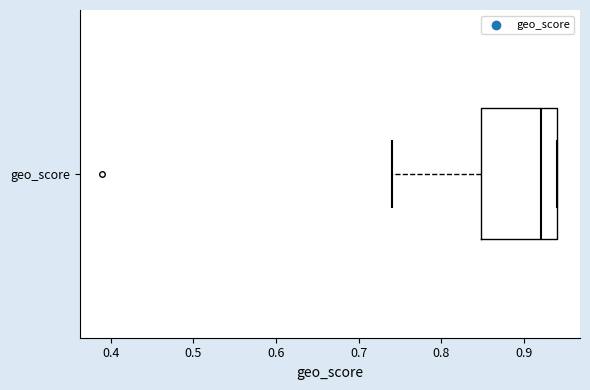

Transcribe this box plot: give where the median line is, the range the box spans, and where the two whiskers end, as read against the x-axis. The values are not printed on the chart, so give them approximately, as read against the axis.

median 0.92, box 0.85 to 0.94, whiskers 0.74 to 0.94